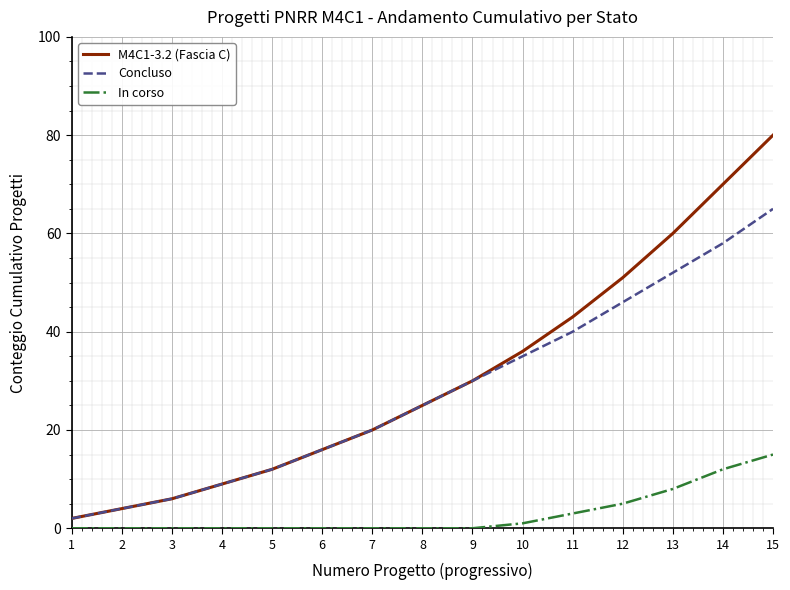

Where is In corso nearest to the value 7?

13